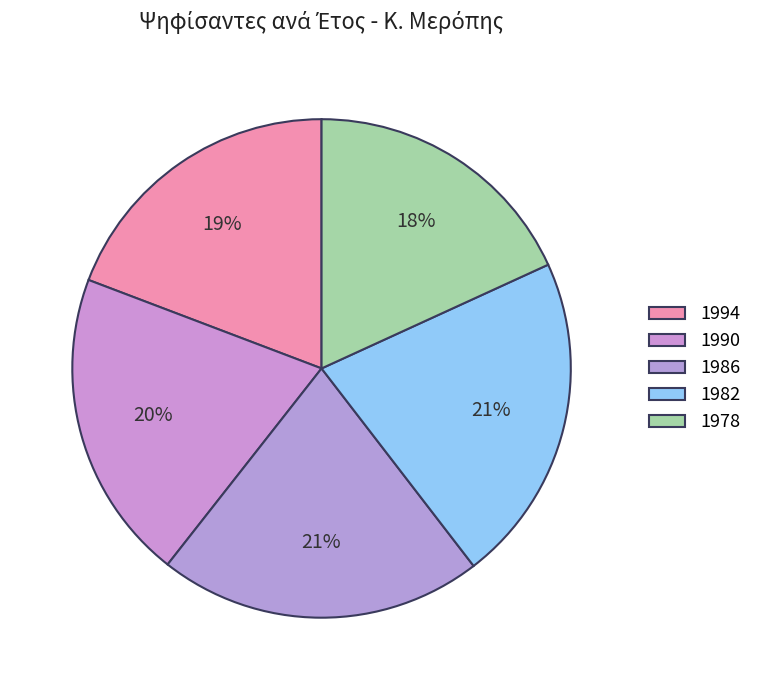

Does 1982 represent more than half of the total?

No